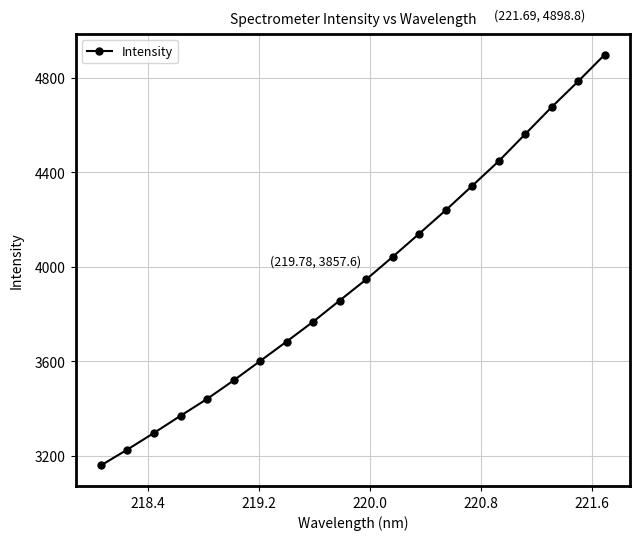

True or false: there are more than 0 points higher than both neighbors.

False